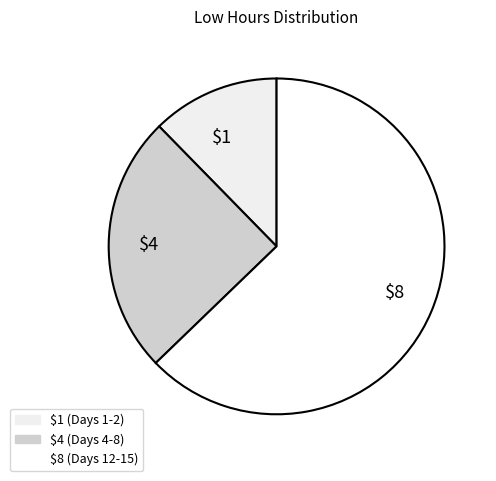

What is the smallest slice in the pie chart?

$1